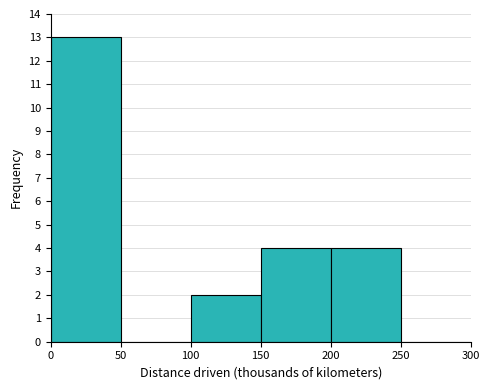

Reading left to right, list every bar in this chart as the range it spans on the x-axis followed by its height. The values are not printed on the chart, so give them approximately, as read against the axis.

0 to 50: 13
50 to 100: 0
100 to 150: 2
150 to 200: 4
200 to 250: 4
250 to 300: 0